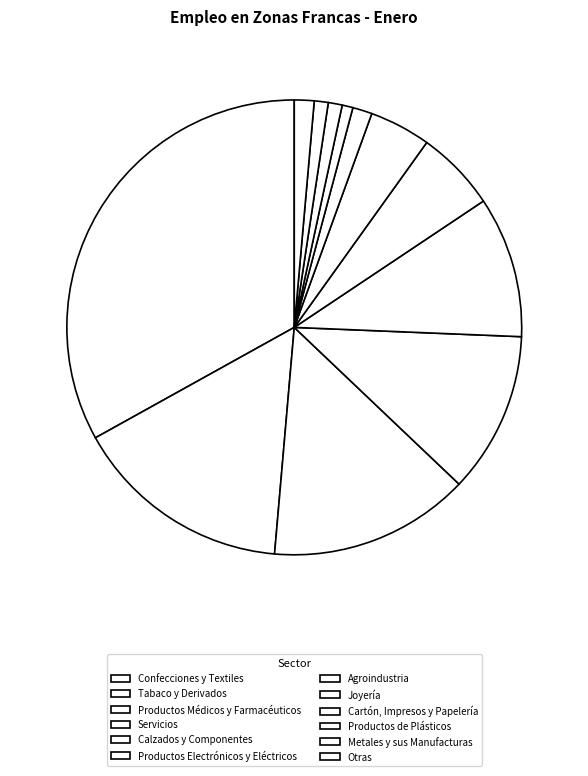

To the nearest percent, what percentage of the pie is Cartón, Impresos y Papelería?

1%